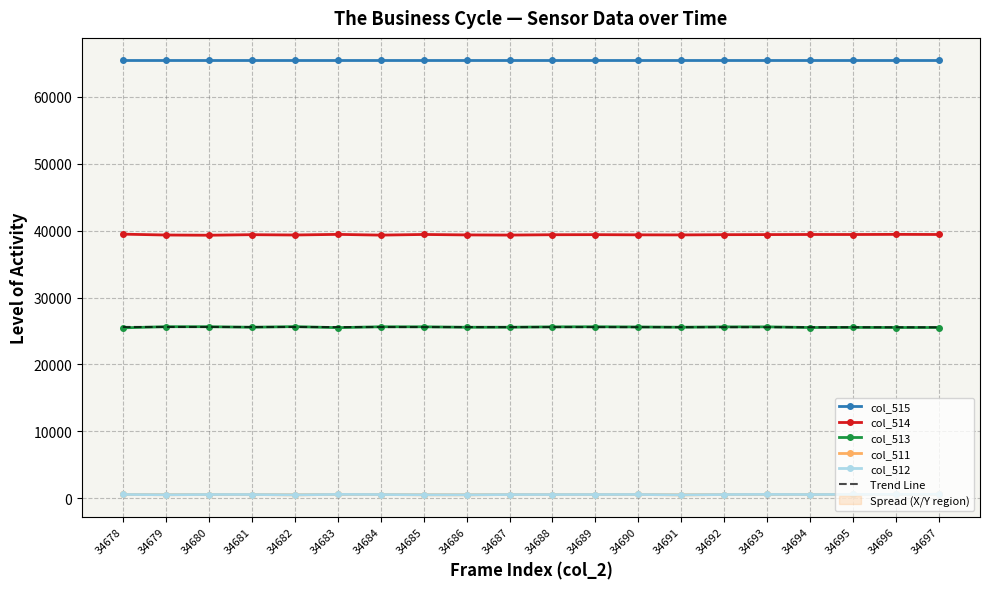

What are all the series names shown in the legend?

col_515, col_514, col_513, col_511, col_512, Trend Line